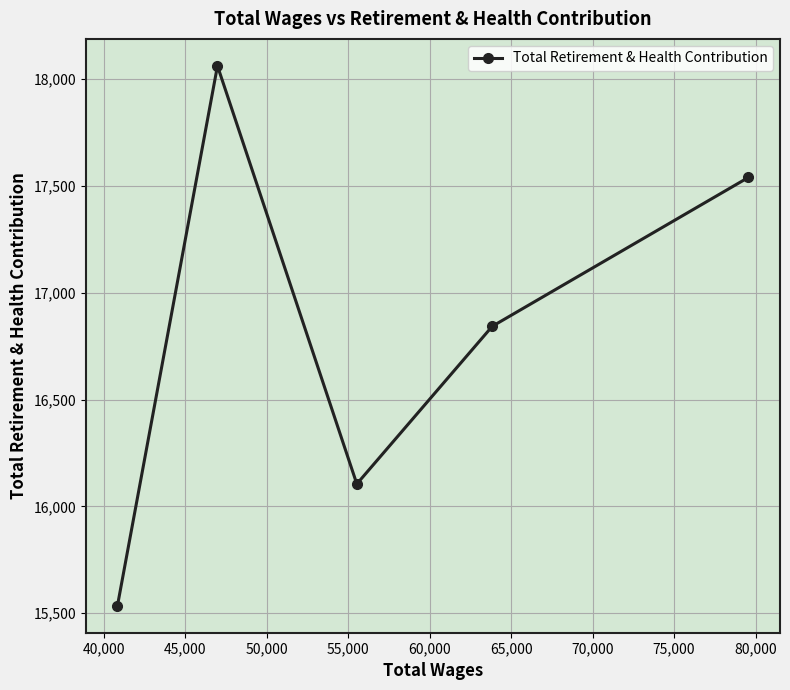

Reading left to right, what are all the values shown in this chart?

15535	18062	16105	16843	17540